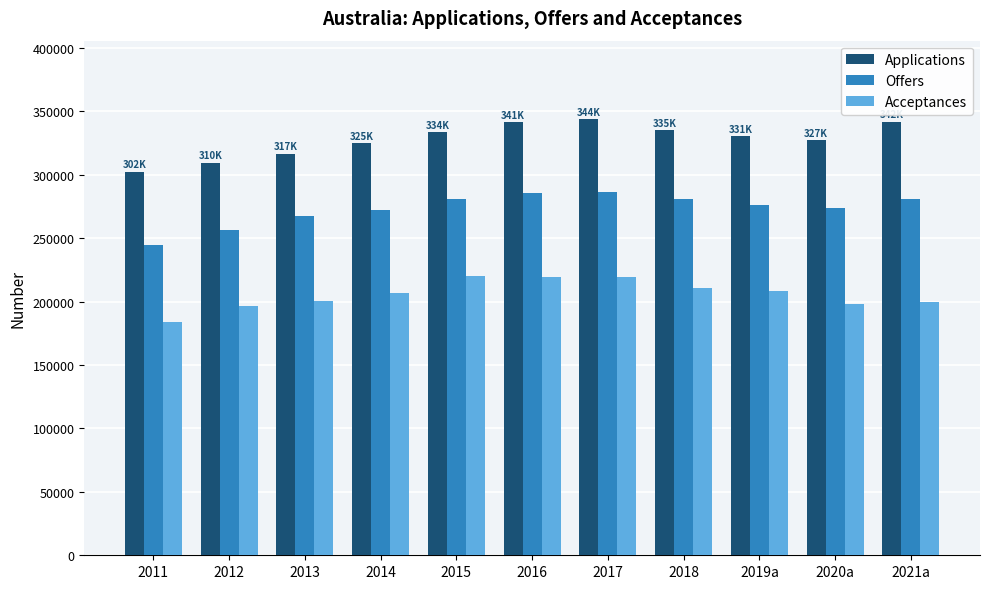

What is the difference between the maximum and second lowest values in the Offers series?

29744